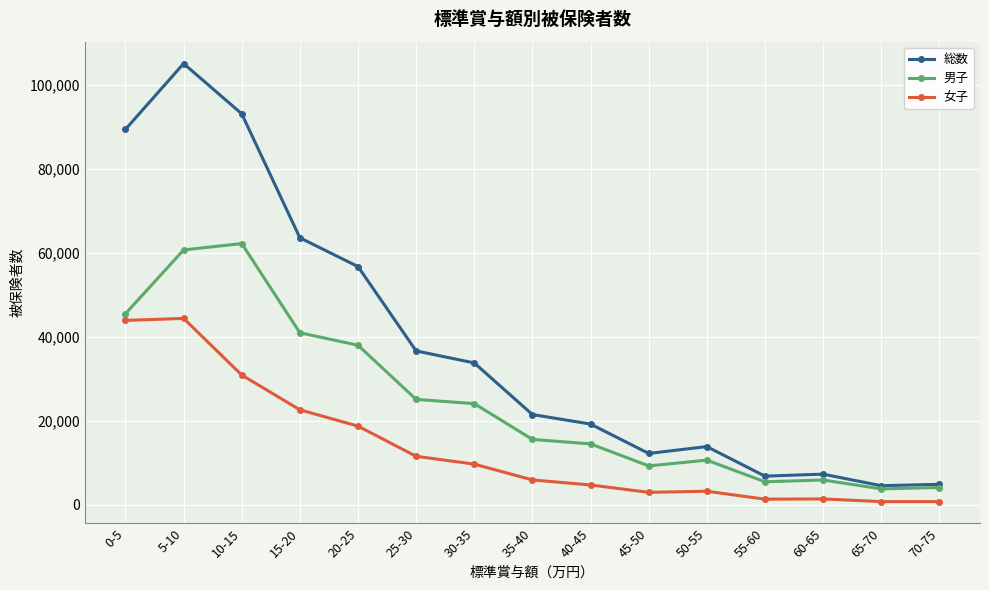

The 男子 series shows 14511 at 40-45. True or false?

True